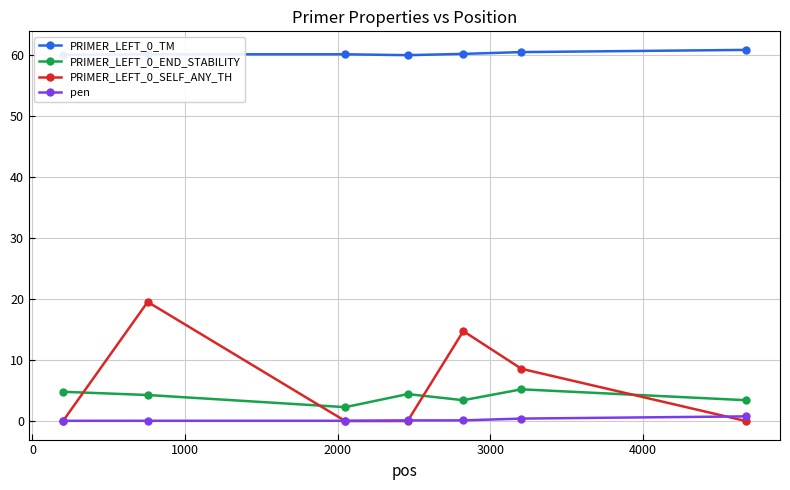

What is the maximum value shown in the chart?

60.8